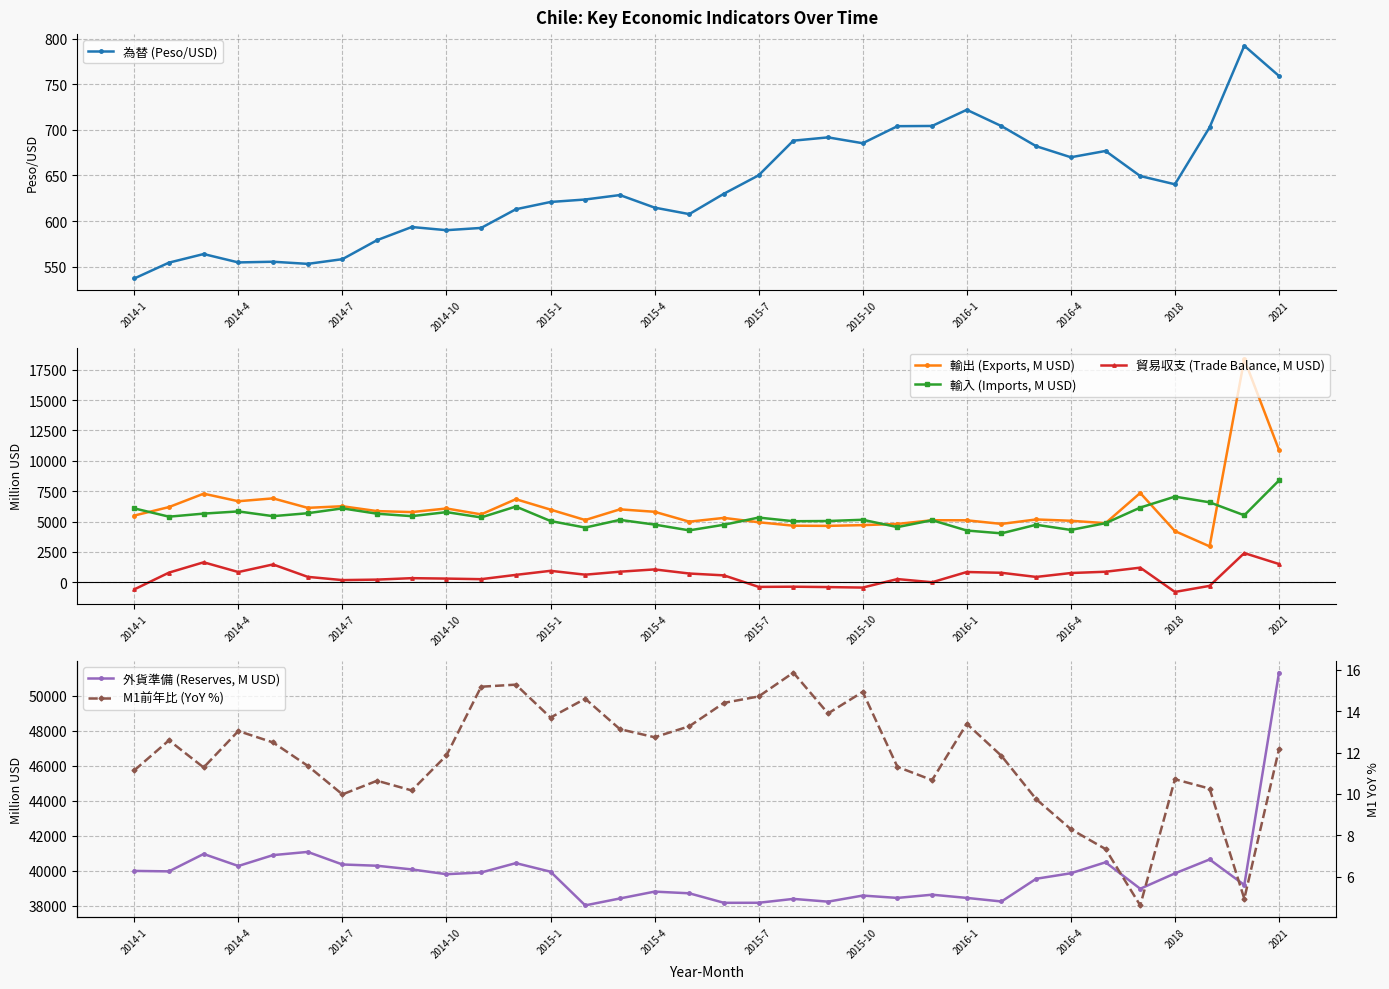

Which series has the largest range (max minus min)?

輸出 (Exports, M USD)